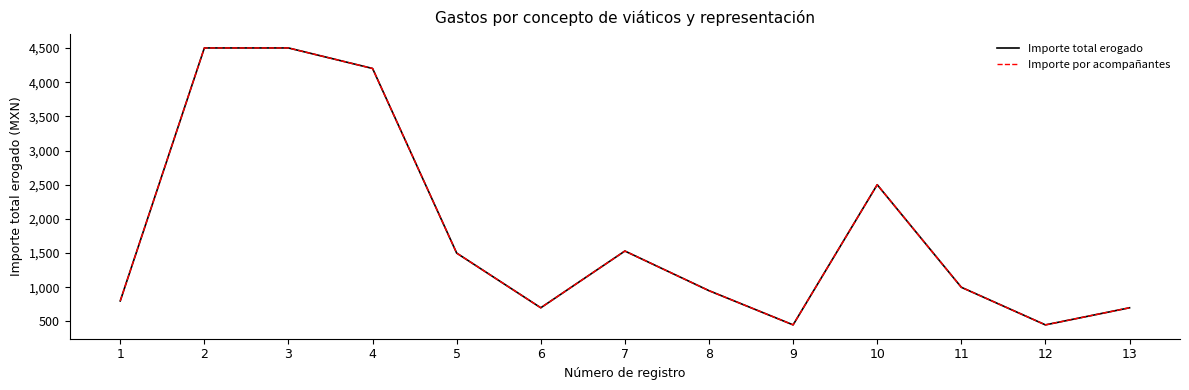

Does the chart have visible grid lines?

No